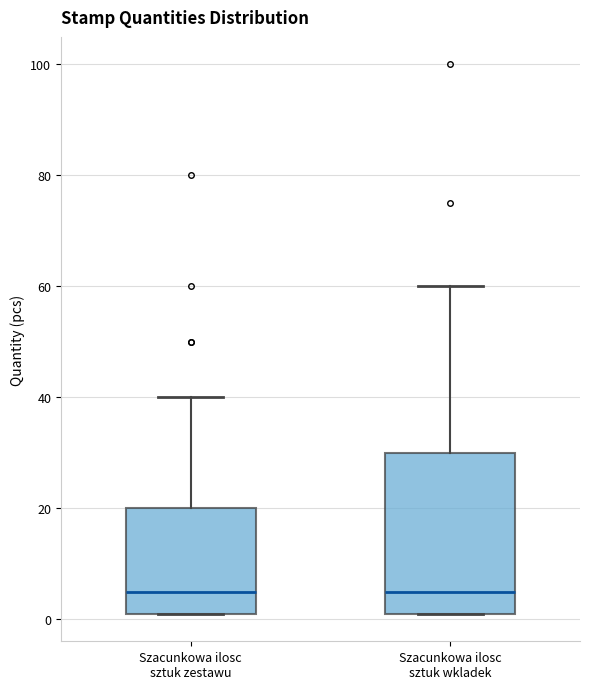

Which box is the tallest, from its lower edge to its upper edge?

Szacunkowa ilosc sztuk wkladek